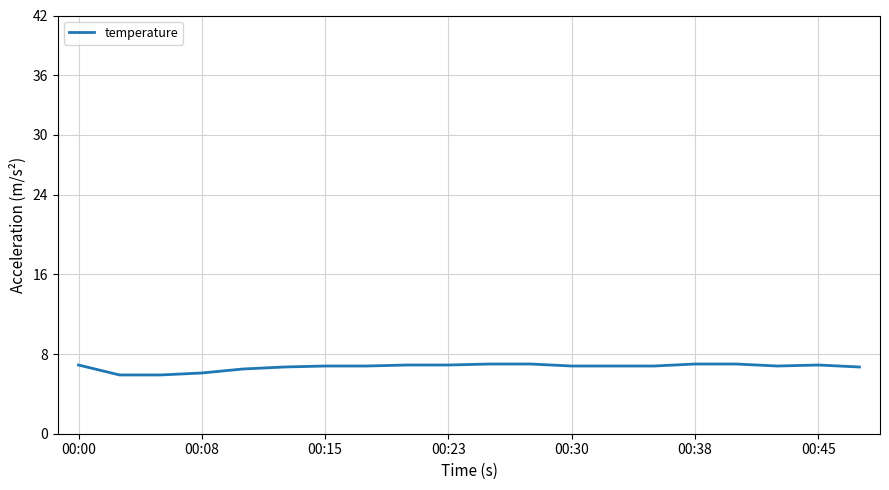

What is the difference between the maximum and minimum values?

1.1